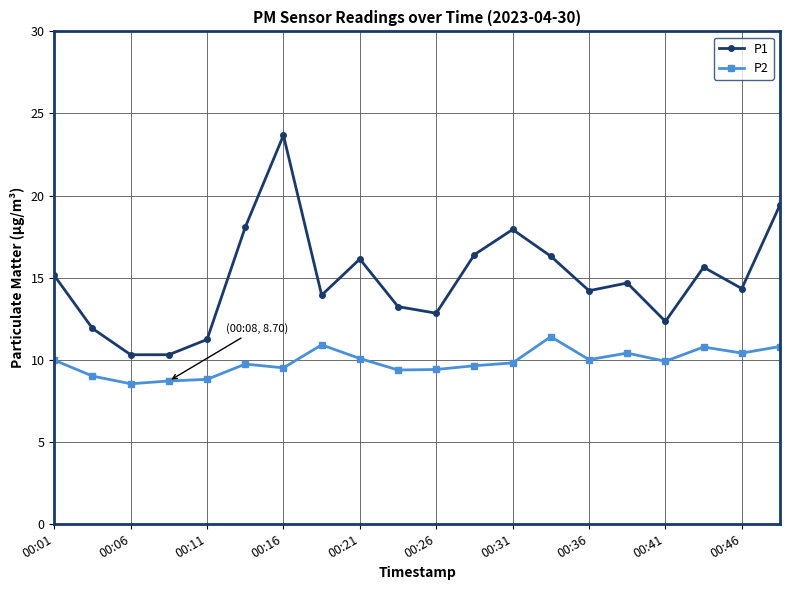

What is the difference between the second highest and second lowest values in the P1 series?

9.1